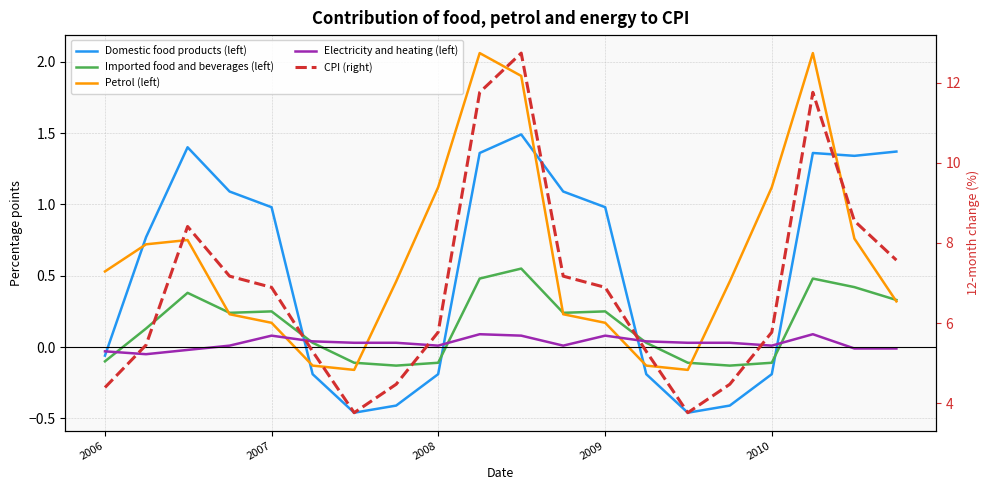

What is the average value of the CPI (right) series?

6.9